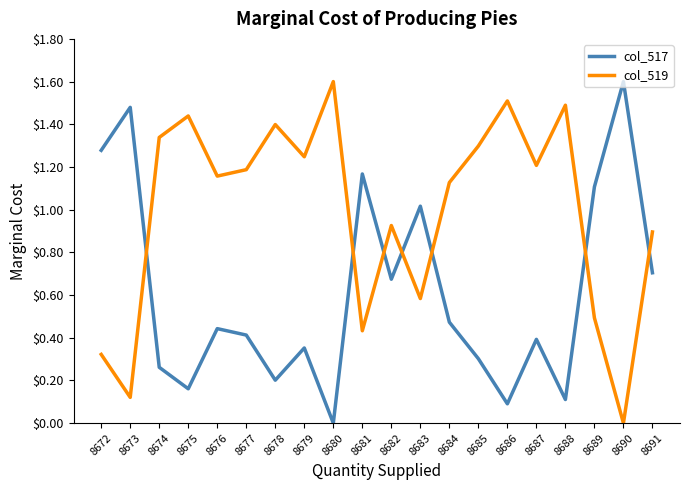

Where is the first local maximum for col_519?

8675